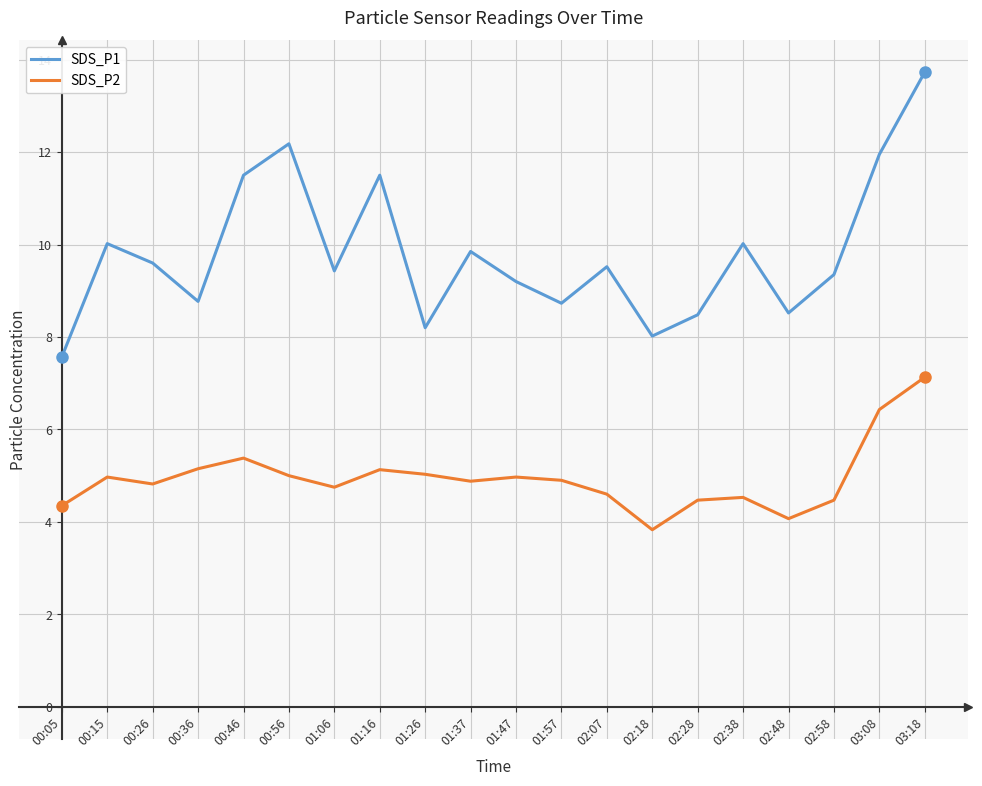

List the series in order of their overall mean, lowest first.

SDS_P2, SDS_P1